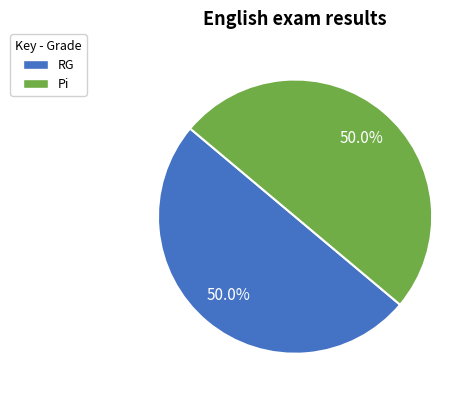

Count the number of slices in the pie.

2